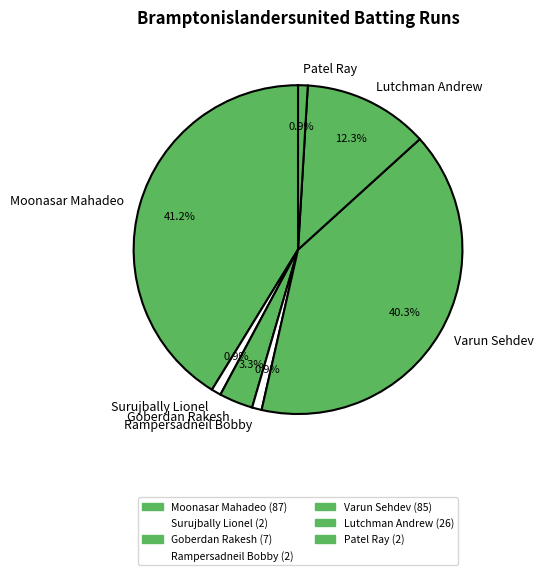

Count the number of slices in the pie.

7